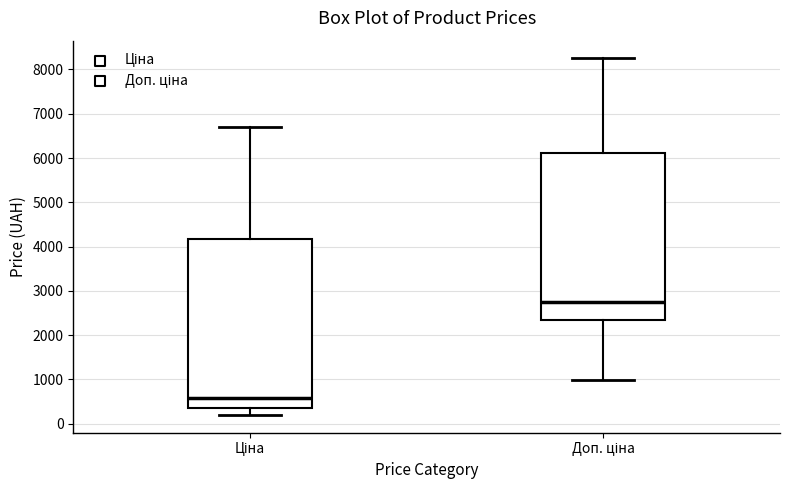

Reading left to right, read every box against the y-axis: the position of its median line, the range the box covers, and the ends of its whiskers. The values are not printed on the chart, so give them approximately, as read against the axis.

Ціна: median 600, box 300 to 4200, whiskers 200 to 6700
Доп. ціна: median 2800, box 2300 to 6100, whiskers 1000 to 8200